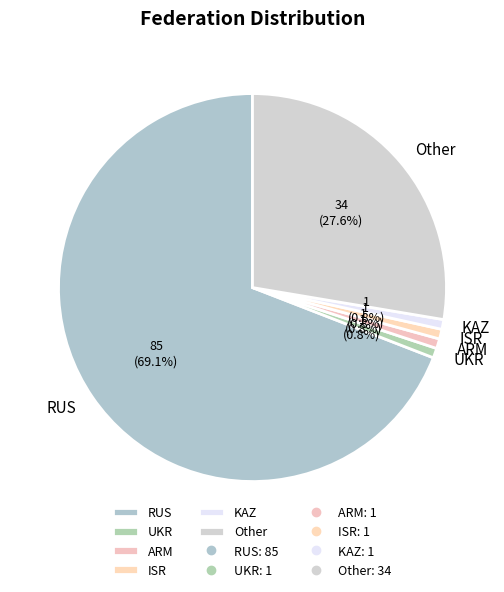

Which category accounts for the majority?

RUS